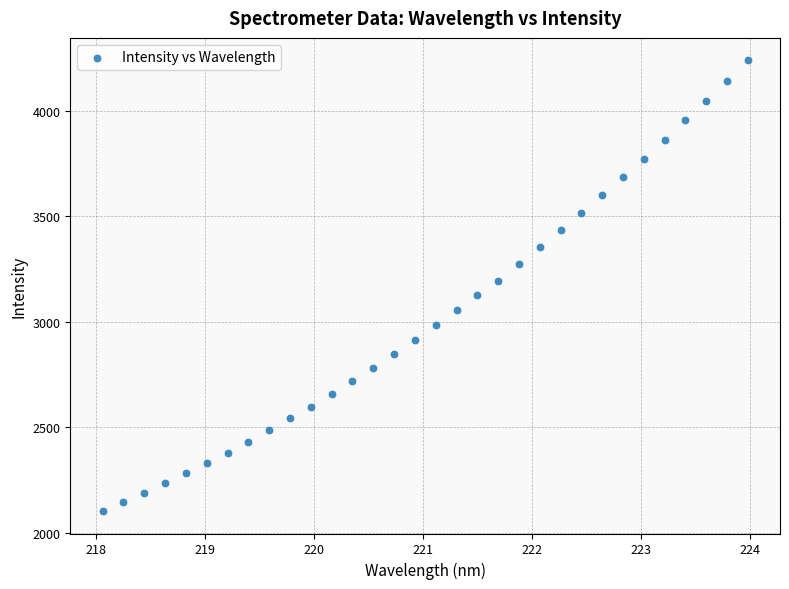

What is the range of X values (max minus min)?

5.9